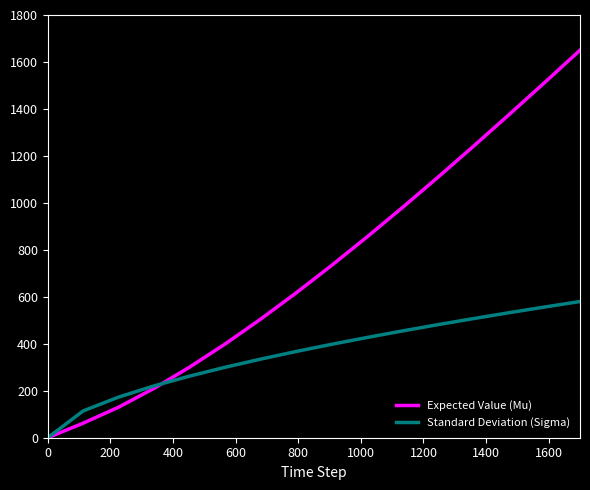

Which series has the largest total across all categories?

Expected Value (Mu)